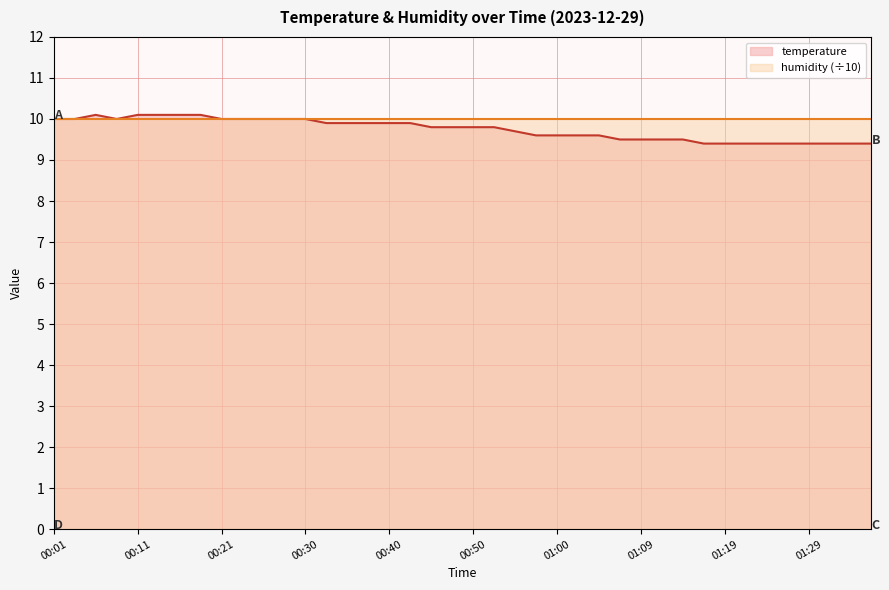

Is it true that the value at 00:50 is 6.7?

False